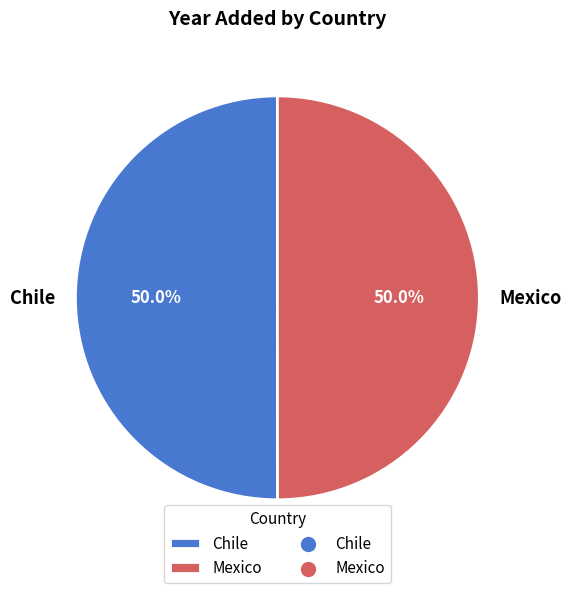

Do Chile and Mexico together represent more than half of the pie?

Yes